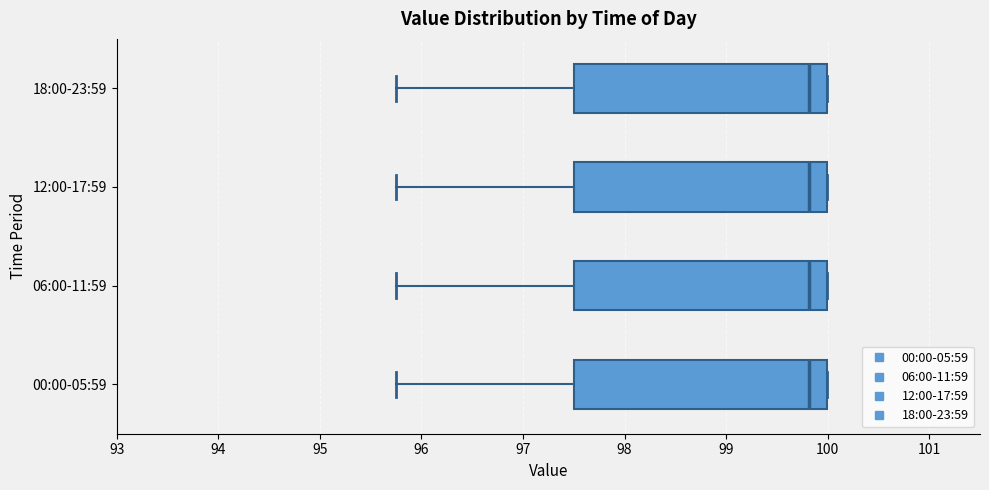

Where is the right edge of the box for 18:00-23:59 on the x-axis? The values are not printed on the chart, so give them approximately, as read against the axis.

100.0